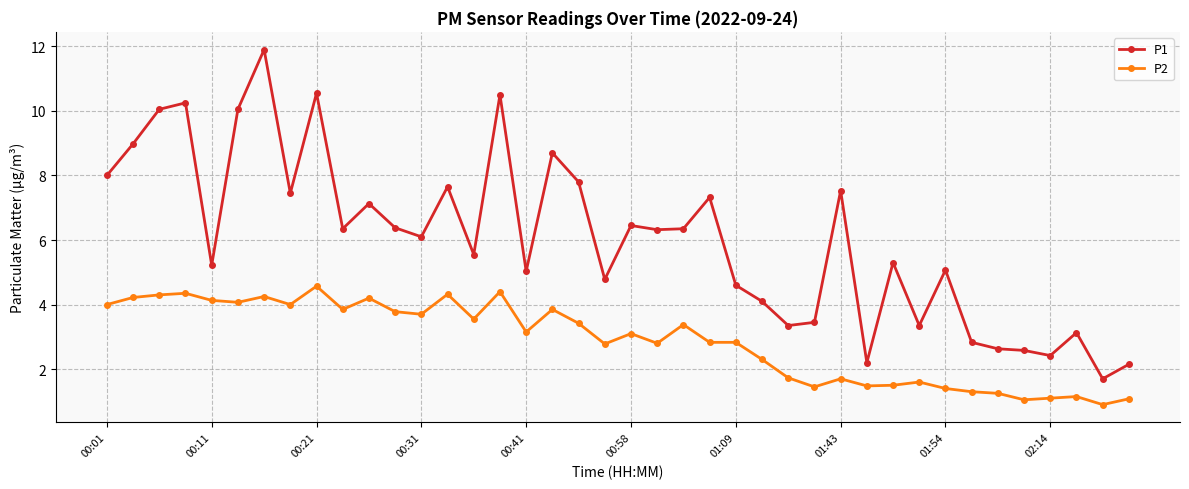

Which series has the largest range (max minus min)?

P1